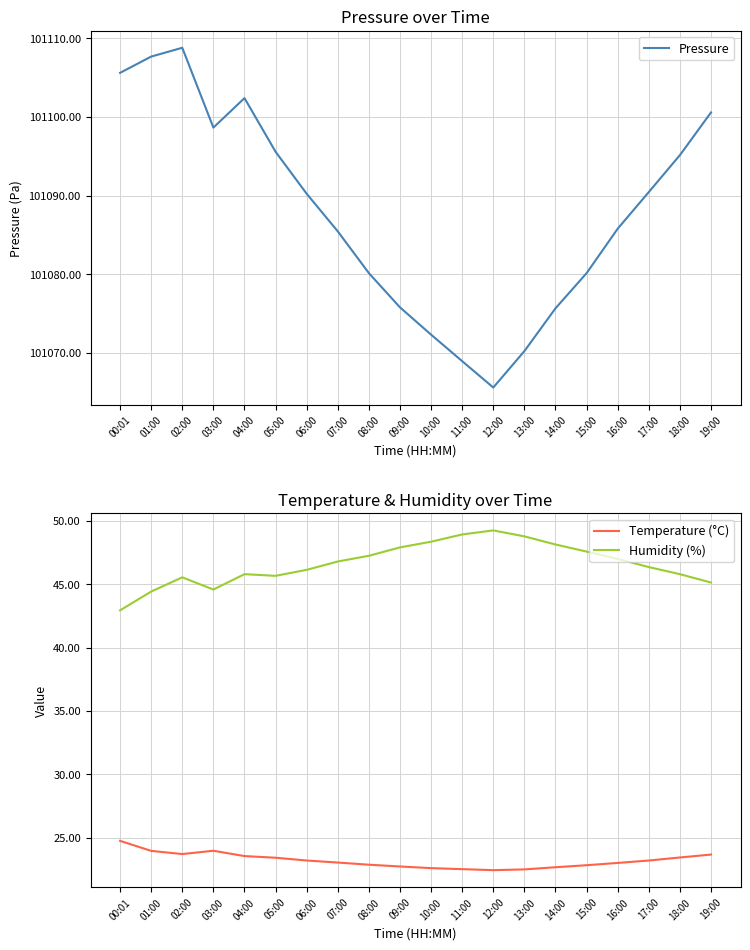

What is the label of the 19th point from the left?

18:00